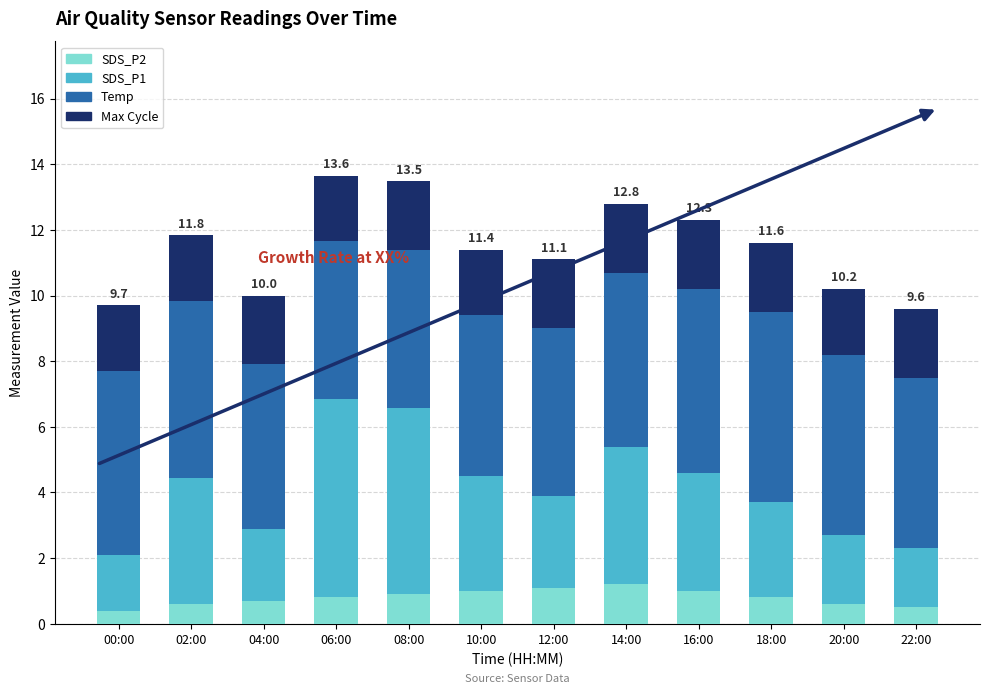

What is the total value across all series at 02:00?

11.8